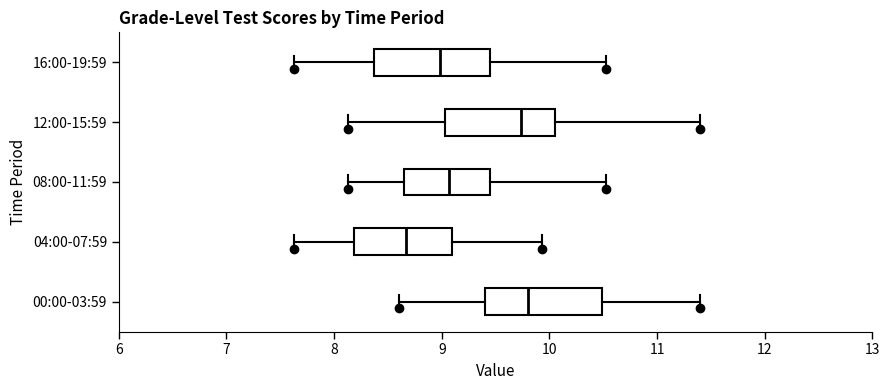

Where is the left edge of the box for 08:00-11:59 on the x-axis? The values are not printed on the chart, so give them approximately, as read against the axis.

8.7